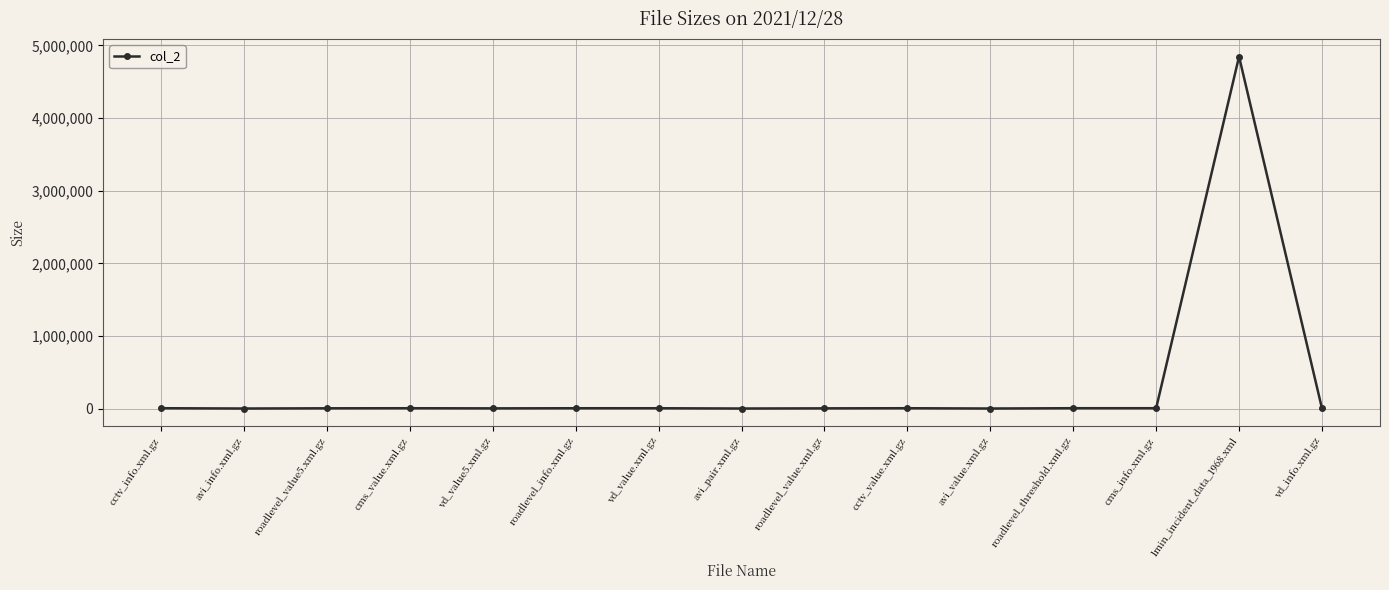

At which label does the data first exceed 5138?

cctv_info.xml.gz